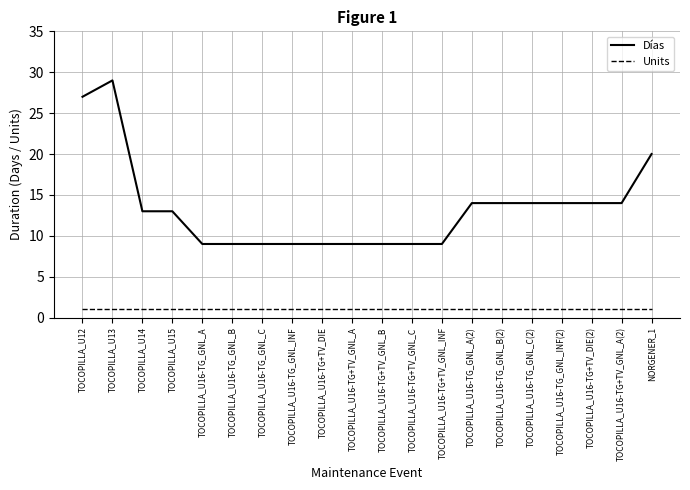

What is the spread (max minus min) of values at TOCOPILLA_U16-TG_GNL_INF?

8